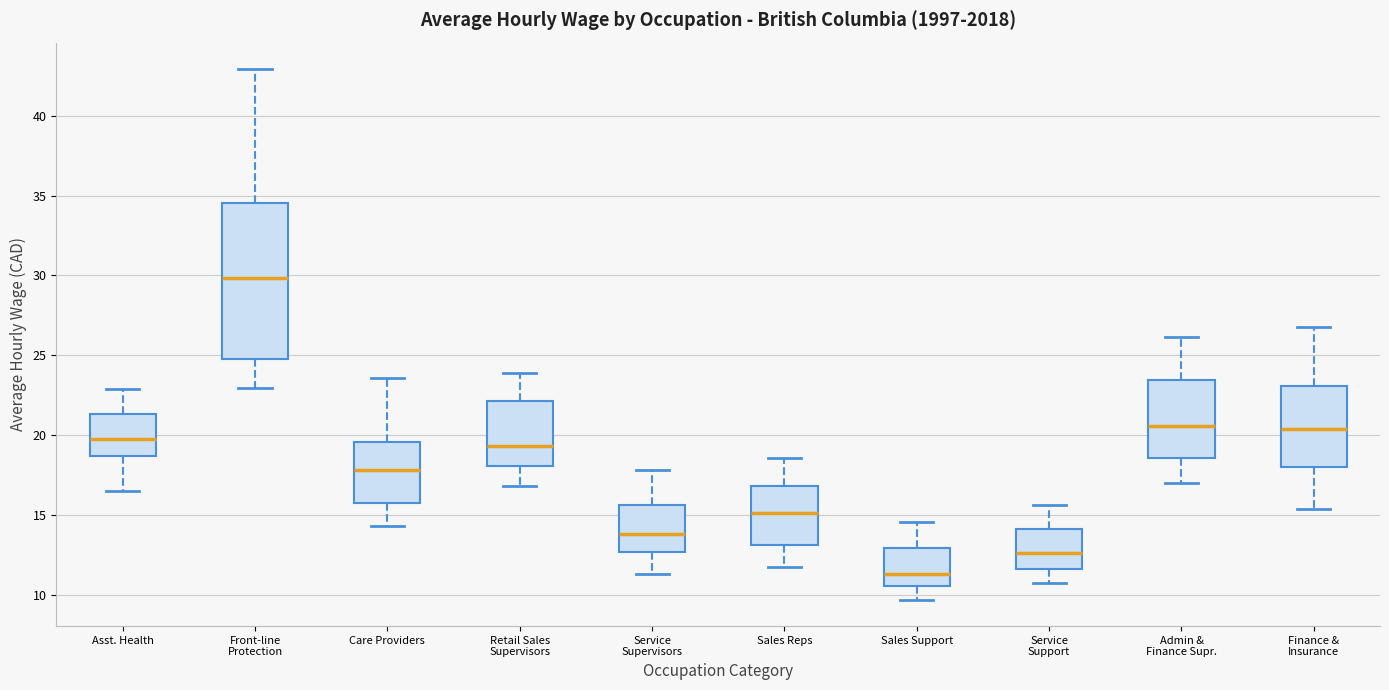

Reading left to right, read every box against the y-axis: the position of its median line, the range the box covers, and the ends of its whiskers. The values are not printed on the chart, so give them approximately, as read against the axis.

Asst. Health: median 19.5, box 18.5 to 21.5, whiskers 16.5 to 23.0
Front-line Protection: median 30.0, box 25.0 to 34.5, whiskers 23.0 to 43.0
Care Providers: median 18.0, box 15.5 to 19.5, whiskers 14.5 to 23.5
Retail Sales Supervisors: median 19.5, box 18.0 to 22.0, whiskers 17.0 to 24.0
Service Supervisors: median 14.0, box 12.5 to 15.5, whiskers 11.5 to 18.0
Sales Reps: median 15.0, box 13.0 to 17.0, whiskers 11.5 to 18.5
Sales Support: median 11.5, box 10.5 to 13.0, whiskers 9.5 to 14.5
Service Support: median 12.5, box 11.5 to 14.0, whiskers 10.5 to 15.5
Admin & Finance Supr.: median 20.5, box 18.5 to 23.5, whiskers 17.0 to 26.0
Finance & Insurance: median 20.5, box 18.0 to 23.0, whiskers 15.5 to 27.0